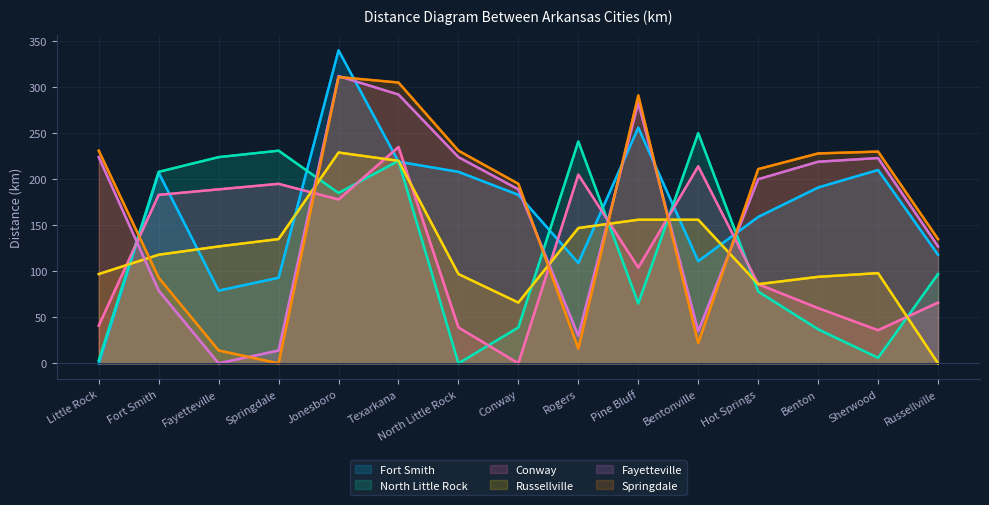

What is the difference between the Fayetteville values at Fort Smith and Rogers?

49